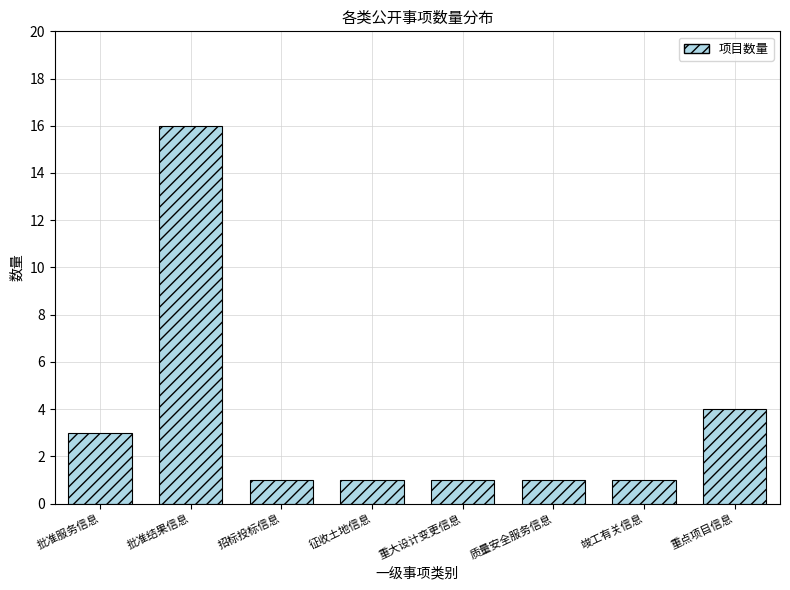

Reading left to right, extract all data points from this chart.

批准服务信息=3	批准结果信息=16	招标投标信息=1	征收土地信息=1	重大设计变更信息=1	质量安全服务信息=1	竣工有关信息=1	重点项目信息=4